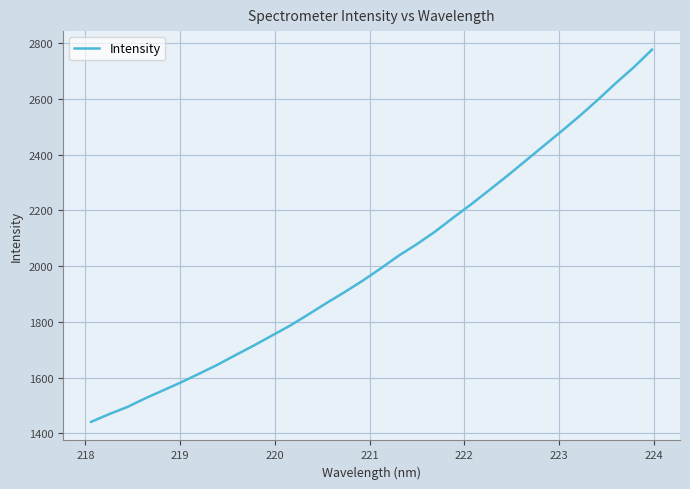

What is the average value?

2019.3